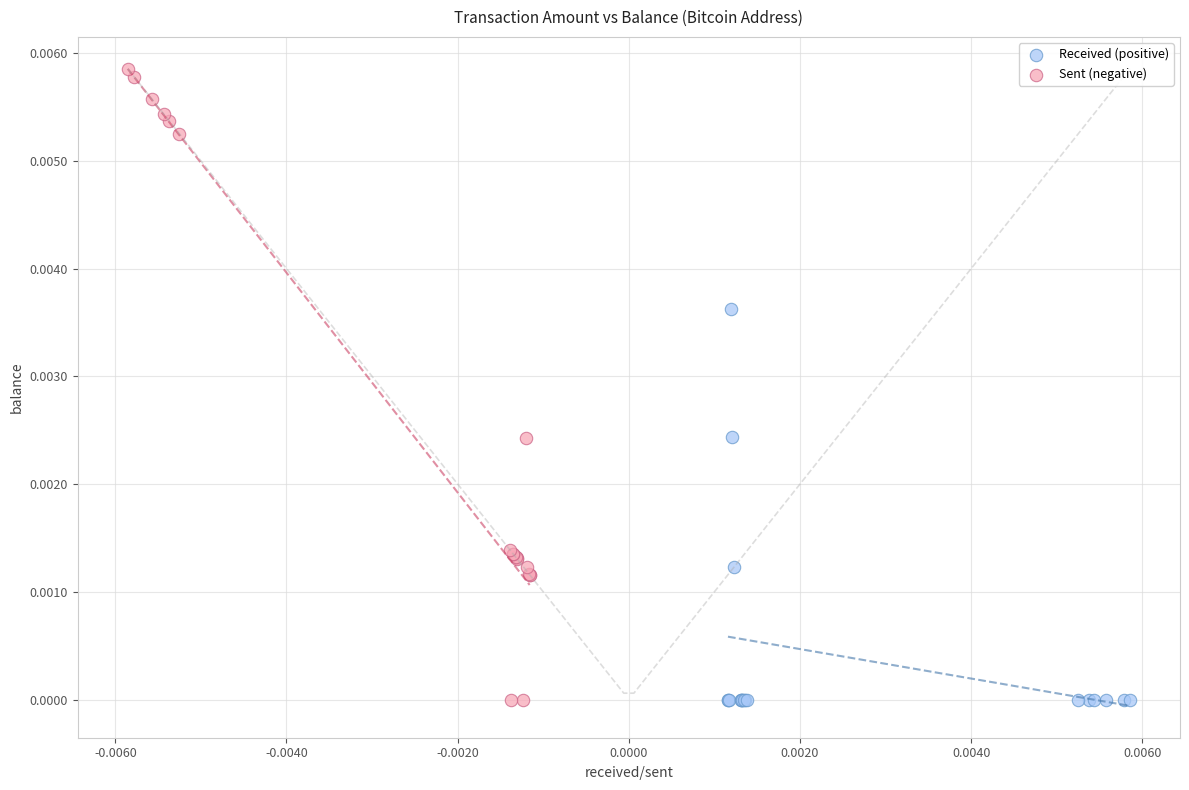

Which series has the widest spread of Y values?

Sent (negative)